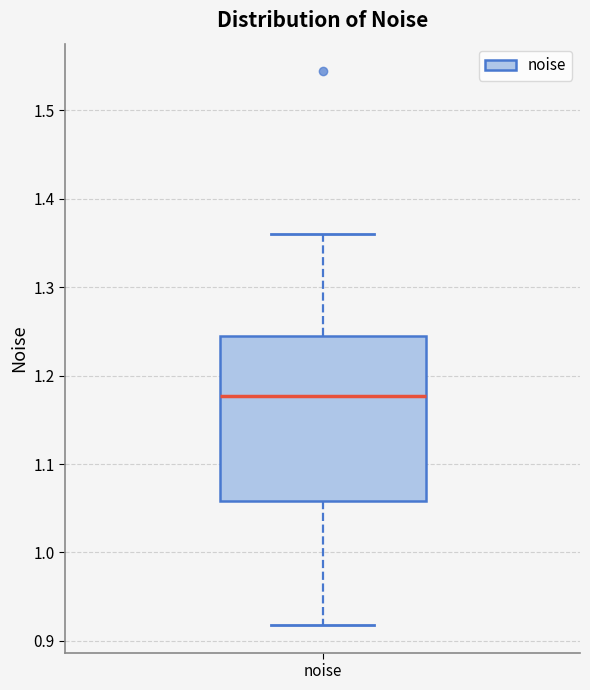

Where does the median line of the box for noise sit on the y-axis? The values are not printed on the chart, so give them approximately, as read against the axis.

1.18